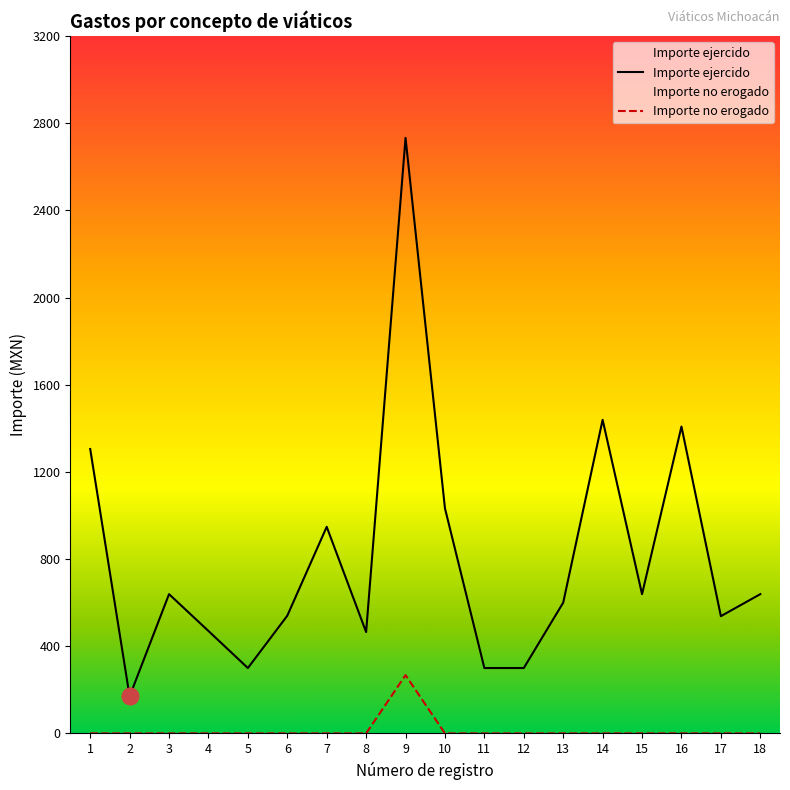

What is the difference between the maximum and second lowest values in the Importe ejercido series?

2432.5